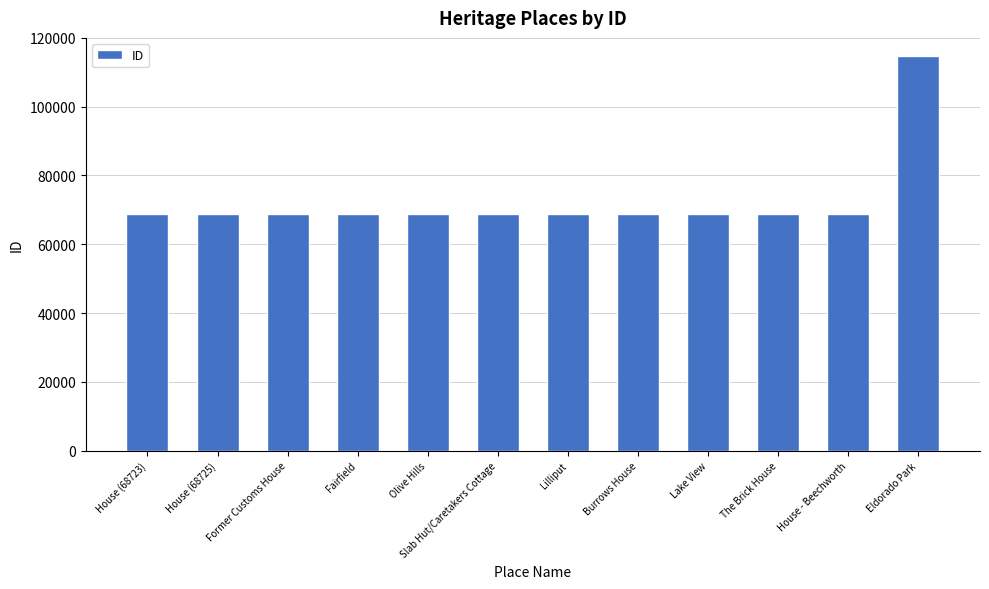

What is the greatest value displayed?

114850